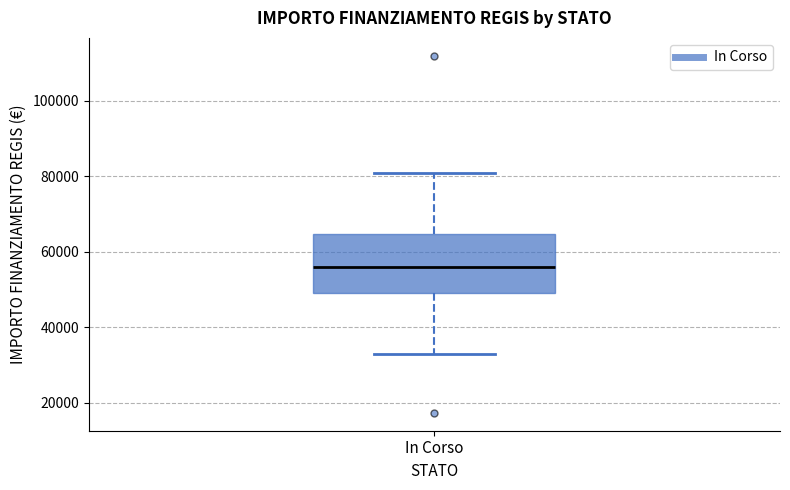

Where is the upper edge of the box for In Corso on the y-axis? The values are not printed on the chart, so give them approximately, as read against the axis.

64000